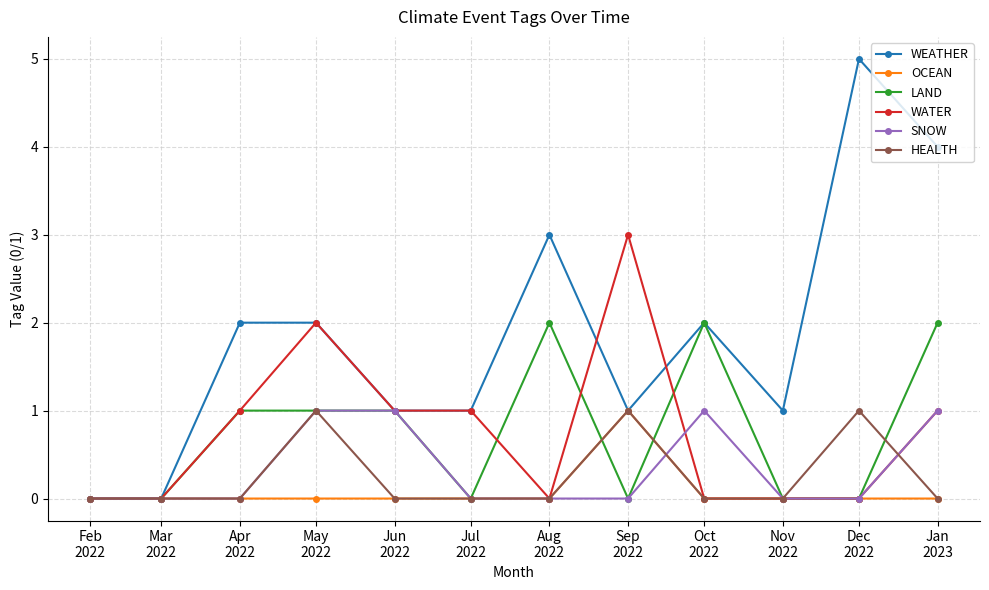

What are all the series names shown in the legend?

WEATHER, OCEAN, LAND, WATER, SNOW, HEALTH